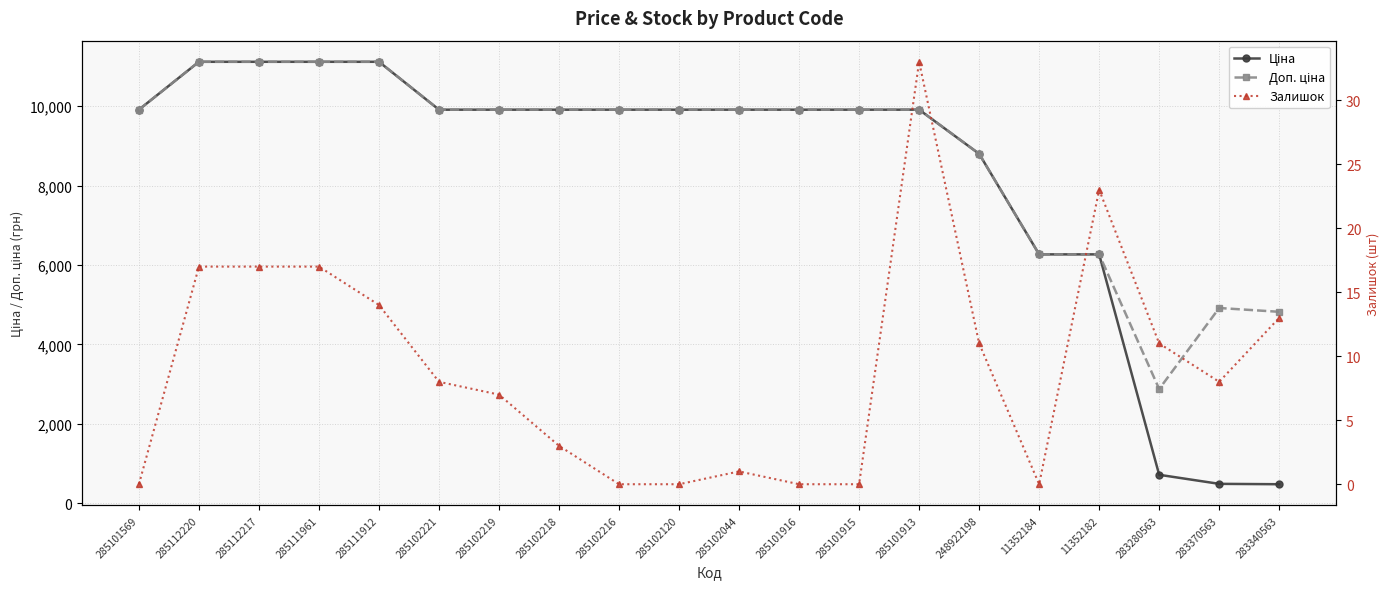

How many data points in Залишок are less than 8?

9